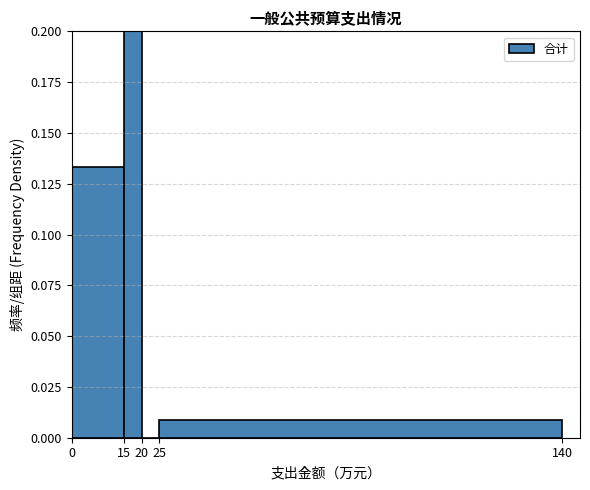

Over which range of the x-axis is the bar tallest?

15 to 20